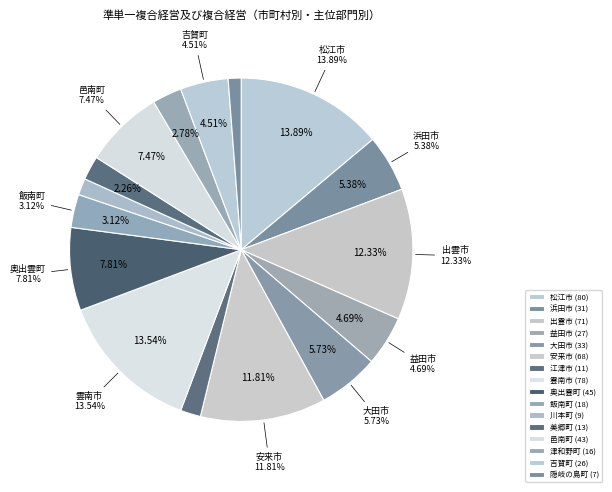

Is 大田市 the majority of the pie?

No